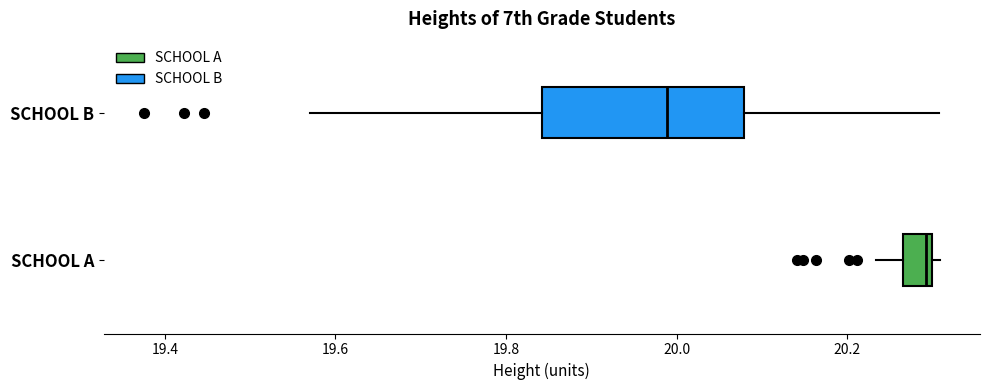

Where does the median line of the box for SCHOOL B sit on the x-axis? The values are not printed on the chart, so give them approximately, as read against the axis.

19.98